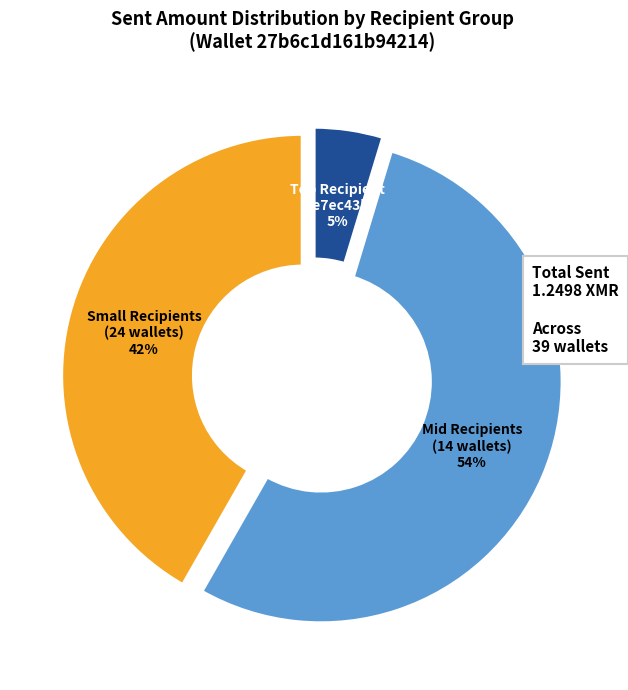

Is there any slice that represents more than half of the pie?

Yes